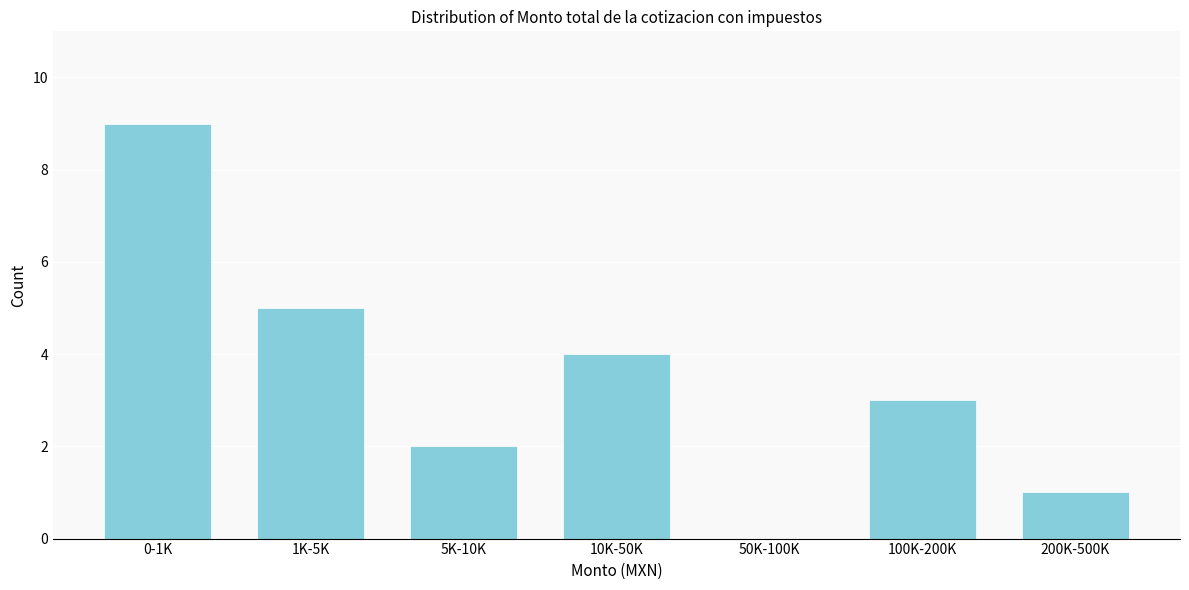

Reading right to left, transcribe all the data shown in this chart.

200K-500K=1	100K-200K=3	50K-100K=0	10K-50K=4	5K-10K=2	1K-5K=5	0-1K=9